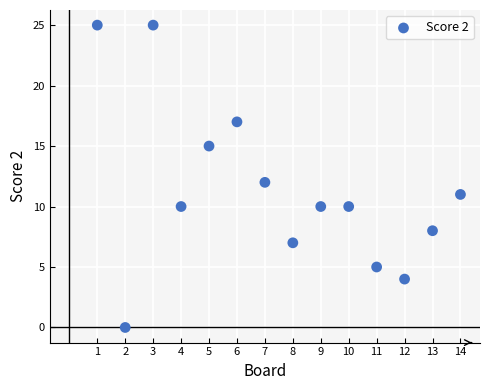

What is the range of Y values (max minus min)?

25